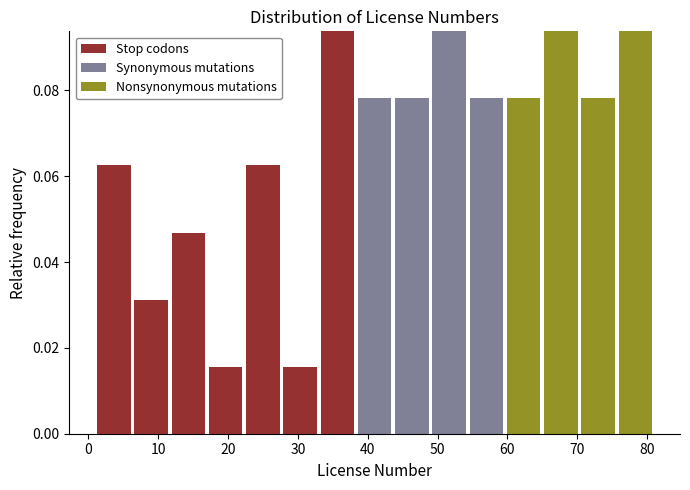

Reading left to right, transcribe this chart: for each stacked bar, give the range it covers on the x-axis and its total height. Neither the bar edges nor the heights are printed on the chart, so give them approximately, as read against the axes.

1 to 6: 0.062
6 to 12: 0.032
12 to 17: 0.046
17 to 22: 0.016
22 to 28: 0.062
28 to 33: 0.016
33 to 38: 0.094
38 to 44: 0.078
44 to 49: 0.078
49 to 54: 0.094
54 to 60: 0.078
60 to 65: 0.078
65 to 70: 0.094
70 to 76: 0.078
76 to 81: 0.094